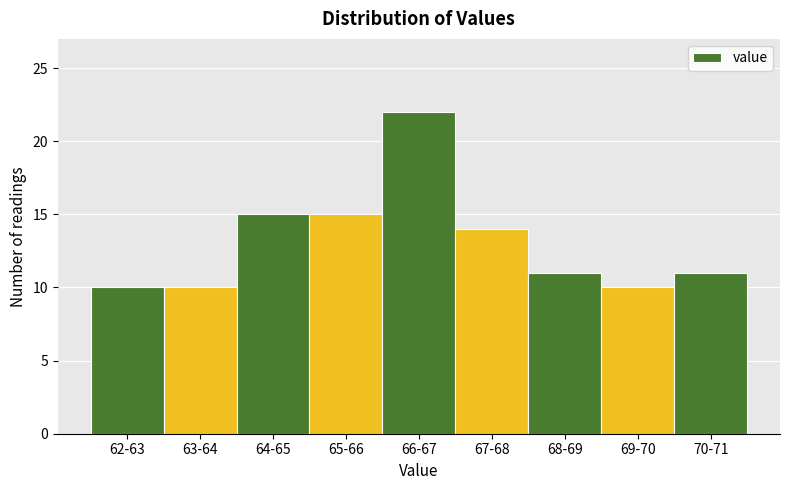

Reading left to right, extract all data points from this chart.

62-63=10	63-64=10	64-65=15	65-66=15	66-67=22	67-68=14	68-69=11	69-70=10	70-71=11